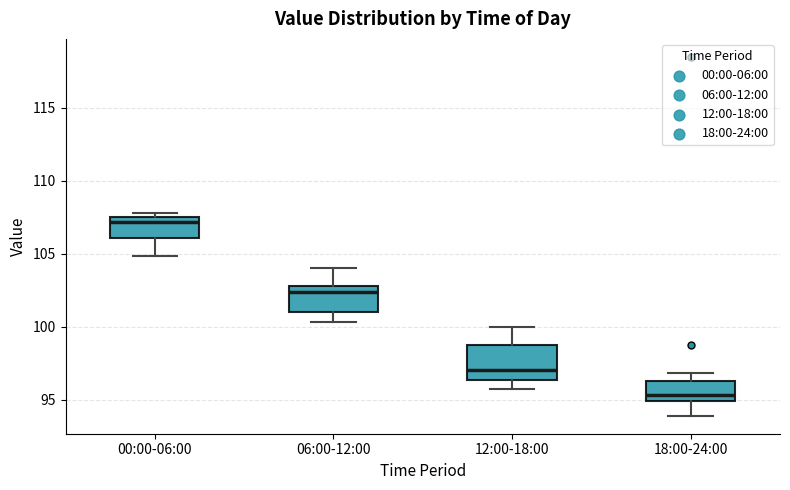

Which box has the highest median line?

00:00-06:00